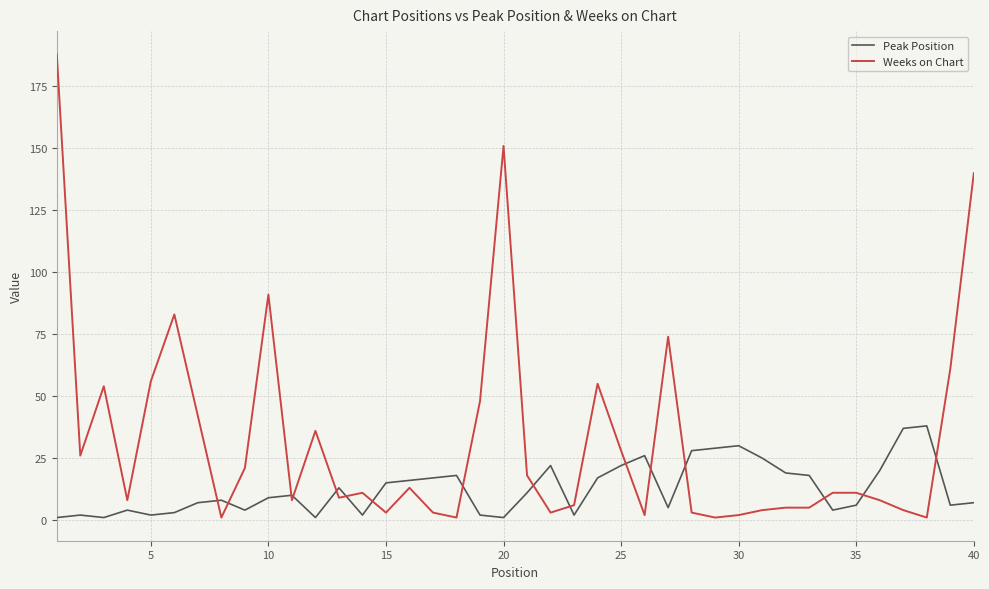

Which series has the largest total across all categories?

Weeks on Chart